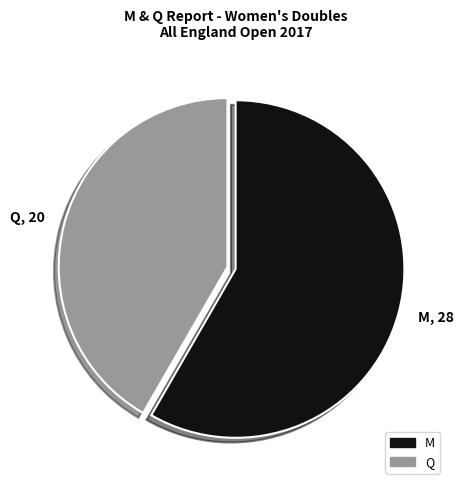

True or false: M, 28 accounts for 58% of the total.

True